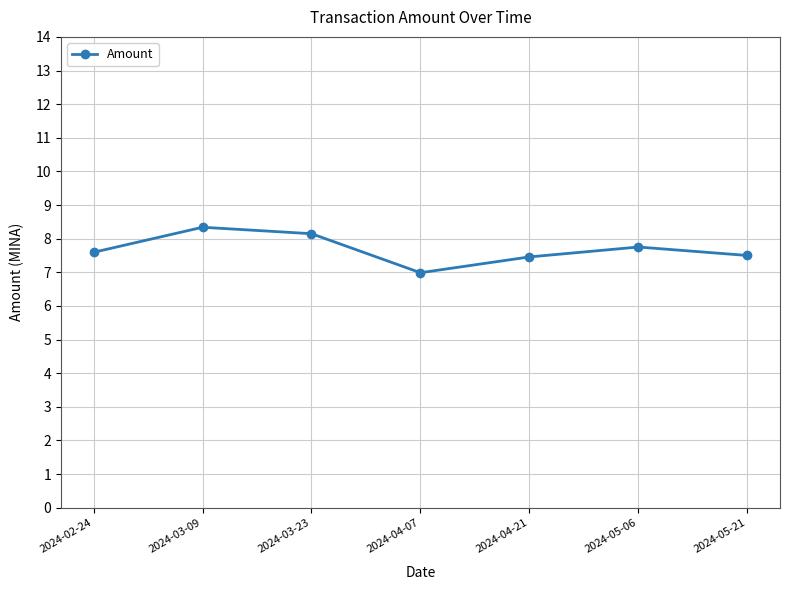

What is the value of the 6th point from the left?

7.8